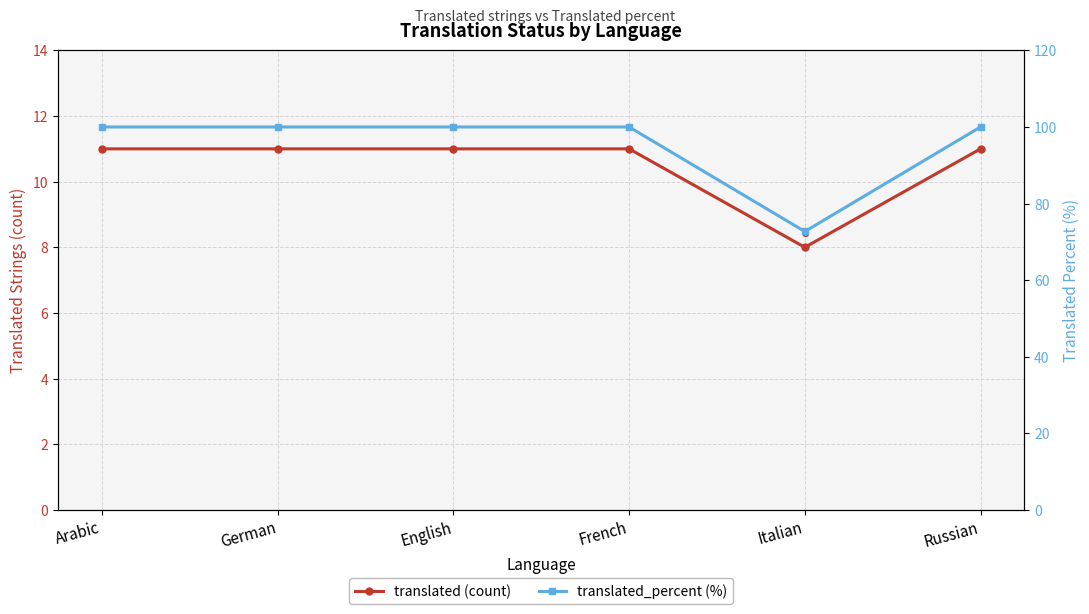

Which series has the largest total across all categories?

translated_percent (%)